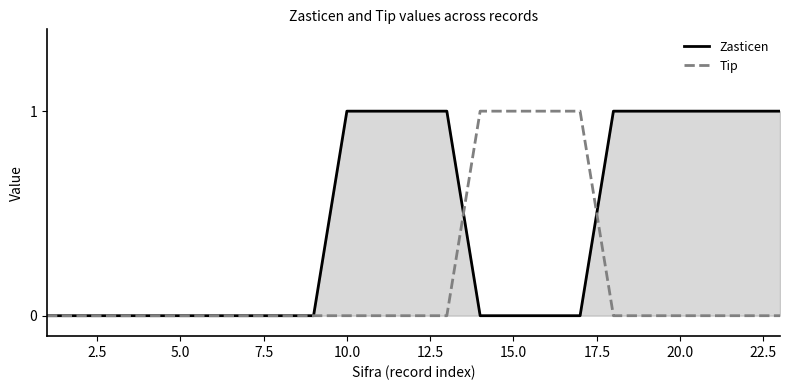

Is this an area chart (filled region under the line)?

No